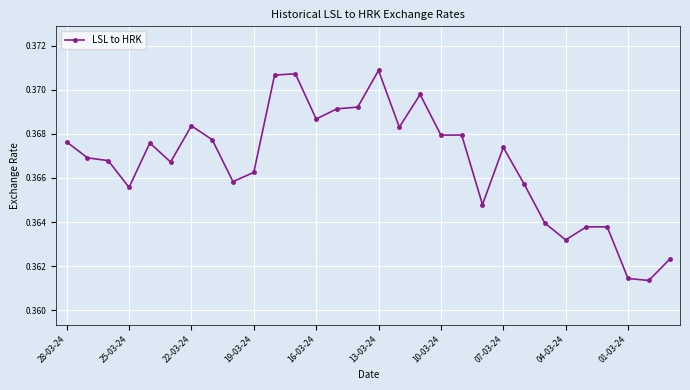

Count the values in the range 0 to 1.

30